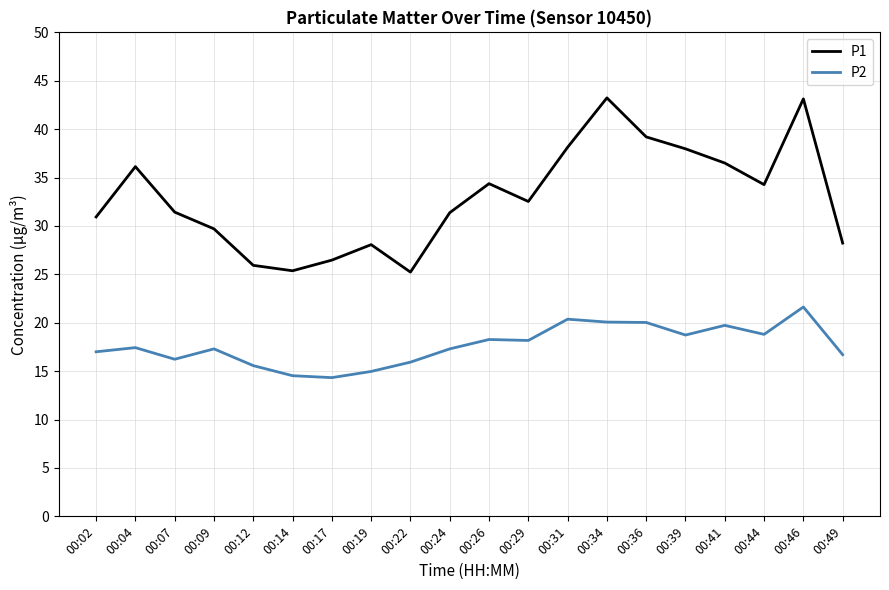

Is the value of P2 at 00:36 greater than the value of P1 at 00:31?

No